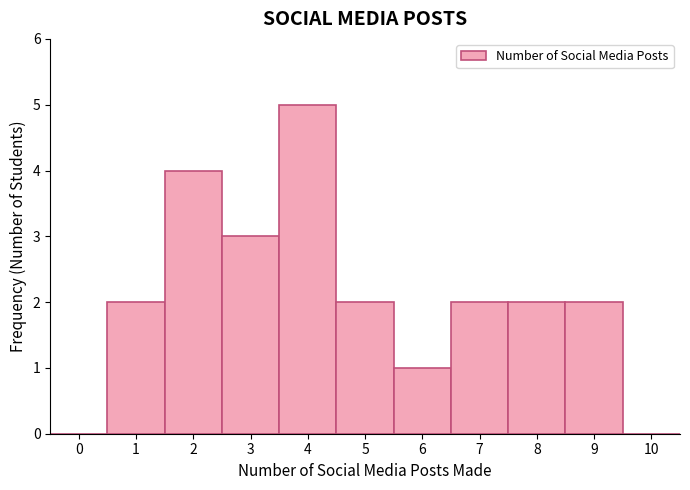

Reading left to right, list every bar in this chart as the range it spans on the x-axis followed by its height. The values are not printed on the chart, so give them approximately, as read against the axis.

-0.5 to 0.5: 0
0.5 to 1.5: 2
1.5 to 2.5: 4
2.5 to 3.5: 3
3.5 to 4.5: 5
4.5 to 5.5: 2
5.5 to 6.5: 1
6.5 to 7.5: 2
7.5 to 8.5: 2
8.5 to 9.5: 2
9.5 to 10.5: 0